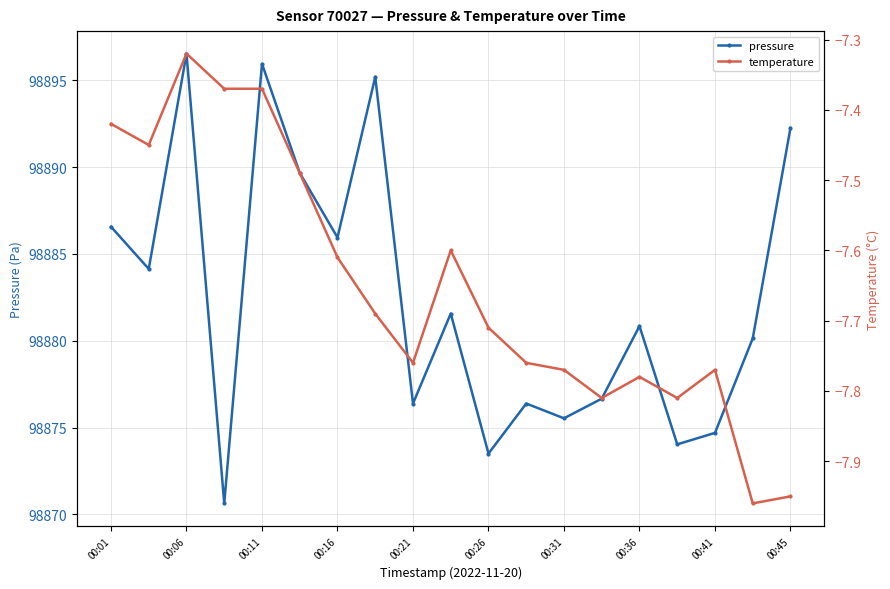

What is the smallest value displayed?

-8.0